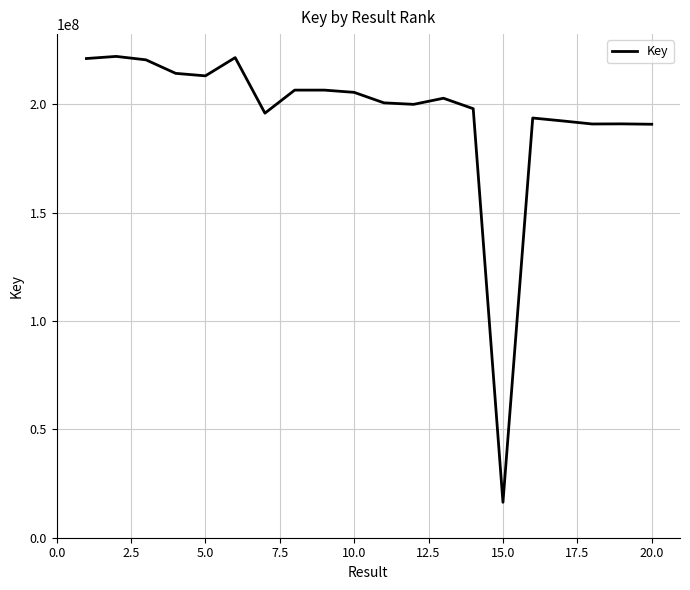

What is the sum of all values?

3902707597